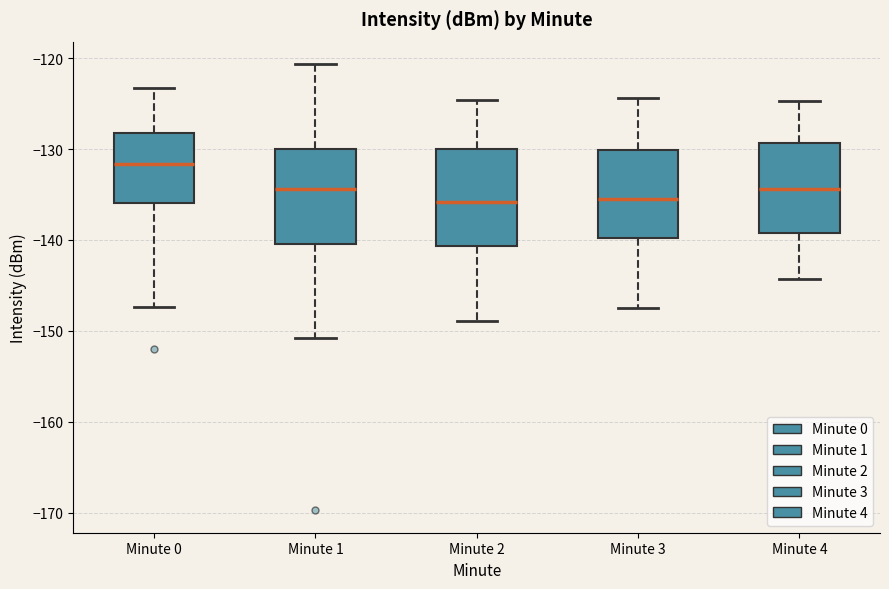

Reading left to right, read every box against the y-axis: the position of its median line, the range the box covers, and the ends of its whiskers. The values are not printed on the chart, so give them approximately, as read against the axis.

Minute 0: median -132, box -136 to -128, whiskers -147 to -123
Minute 1: median -134, box -140 to -130, whiskers -151 to -121
Minute 2: median -136, box -141 to -130, whiskers -149 to -125
Minute 3: median -135, box -140 to -130, whiskers -147 to -124
Minute 4: median -134, box -139 to -129, whiskers -144 to -125